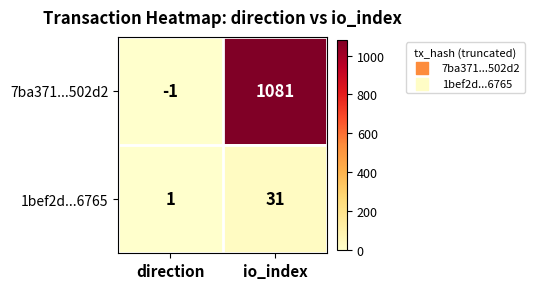

List the series in order of their overall mean, lowest first.

1bef2d...6765, 7ba371...502d2